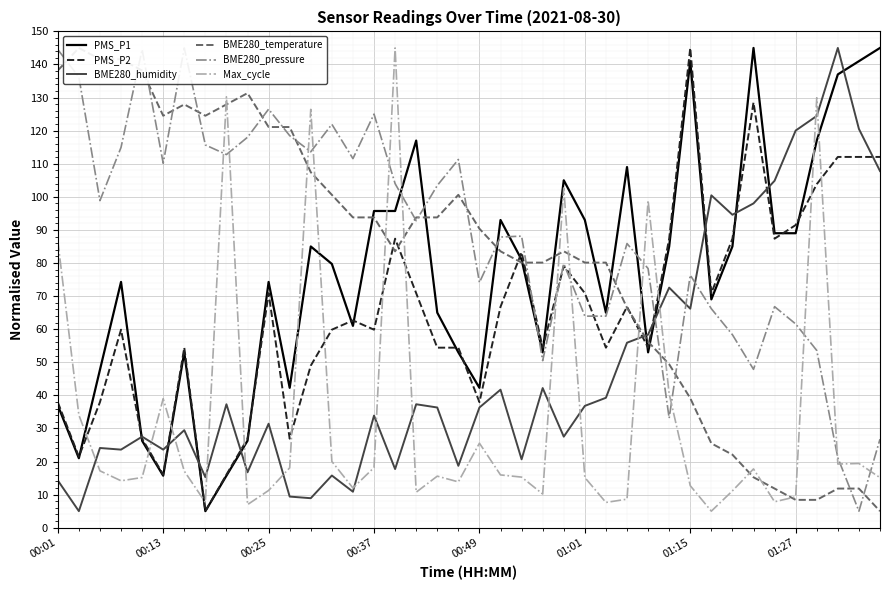

How many values in the BME280_temperature series are below 90?

20